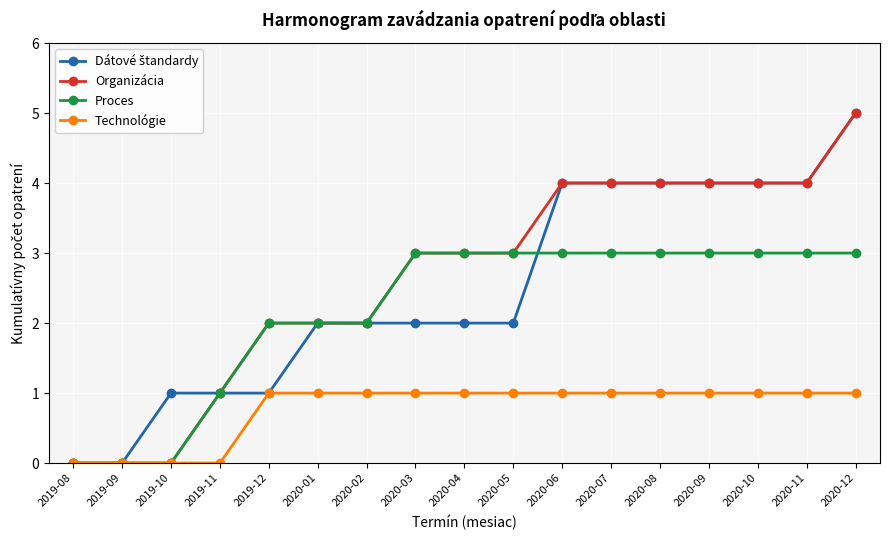

How many categories are shown in the chart?

17